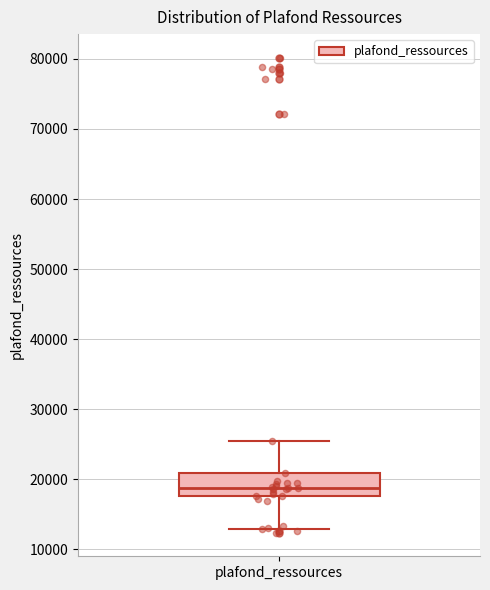

Where does the lower whisker of the box for plafond_ressources end on the y-axis? The values are not printed on the chart, so give them approximately, as read against the axis.

13000